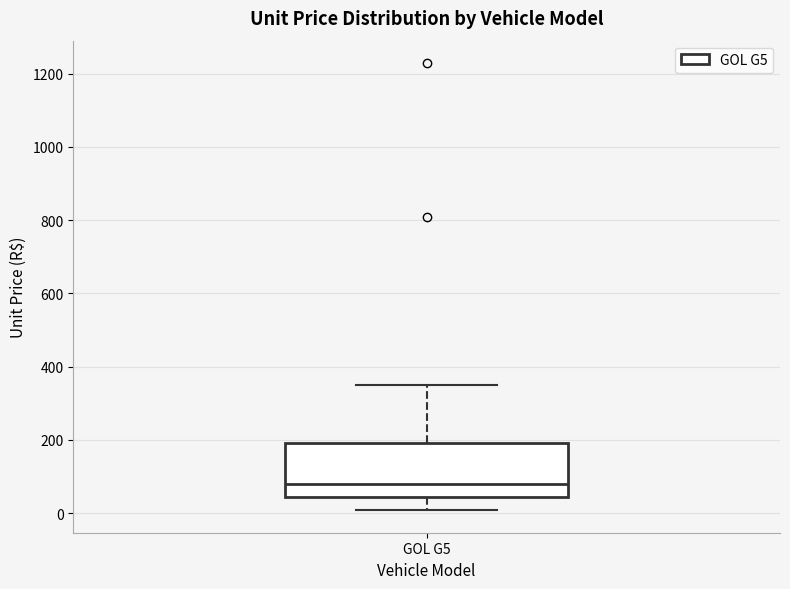

Where does the median line of the box for GOL G5 sit on the y-axis? The values are not printed on the chart, so give them approximately, as read against the axis.

80